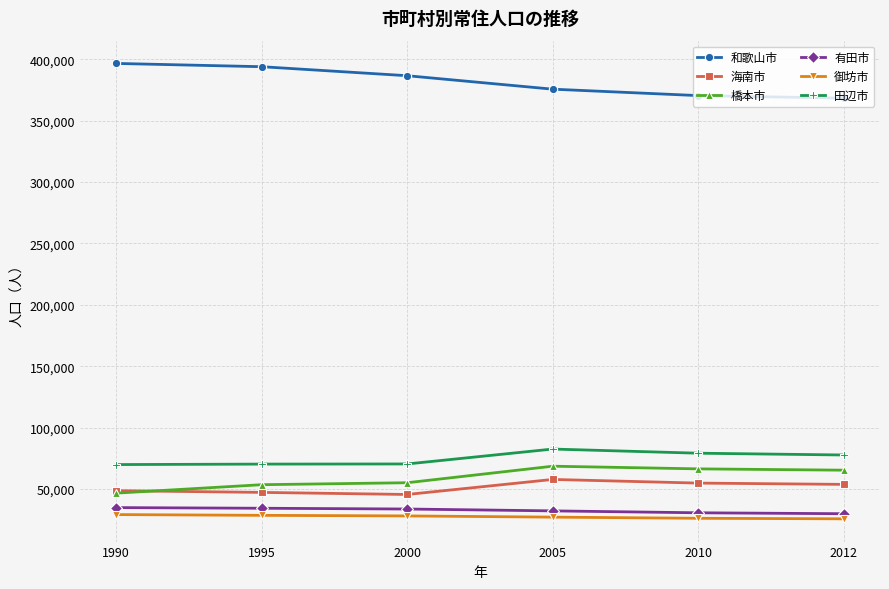

Count the number of categories in the chart.

6